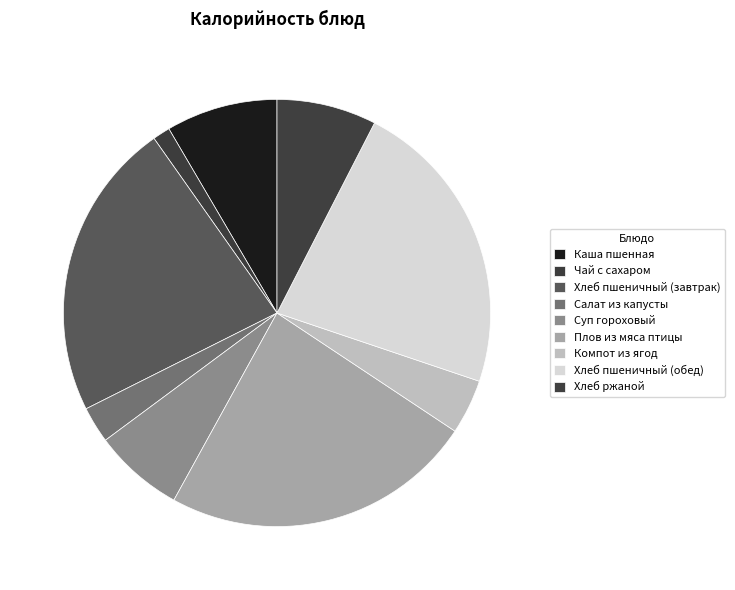

Which category has the biggest portion of the pie?

Плов из мяса птицы